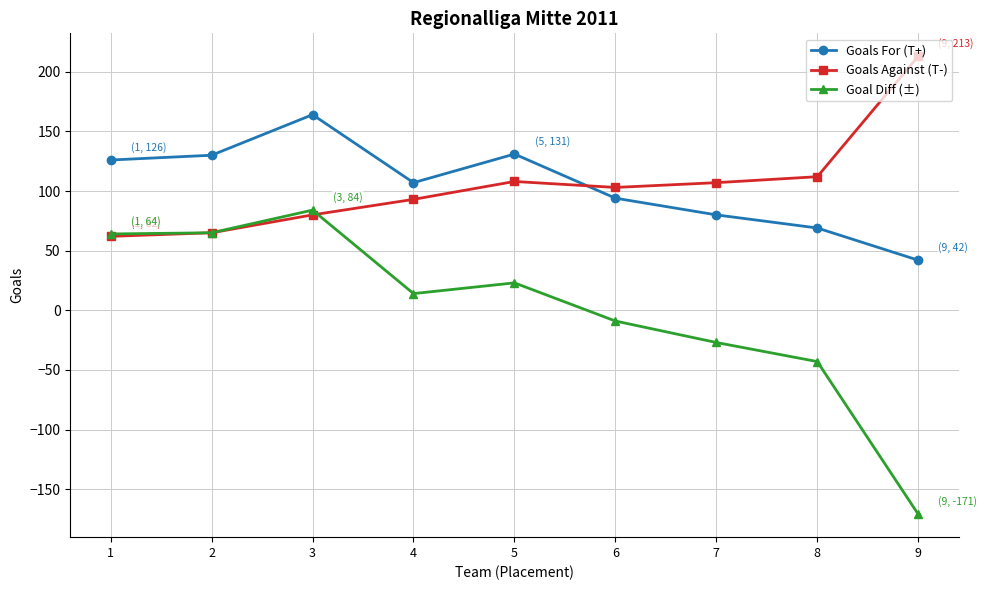

Between 5 and 9, which series saw the biggest shift?

Goal Diff (±)